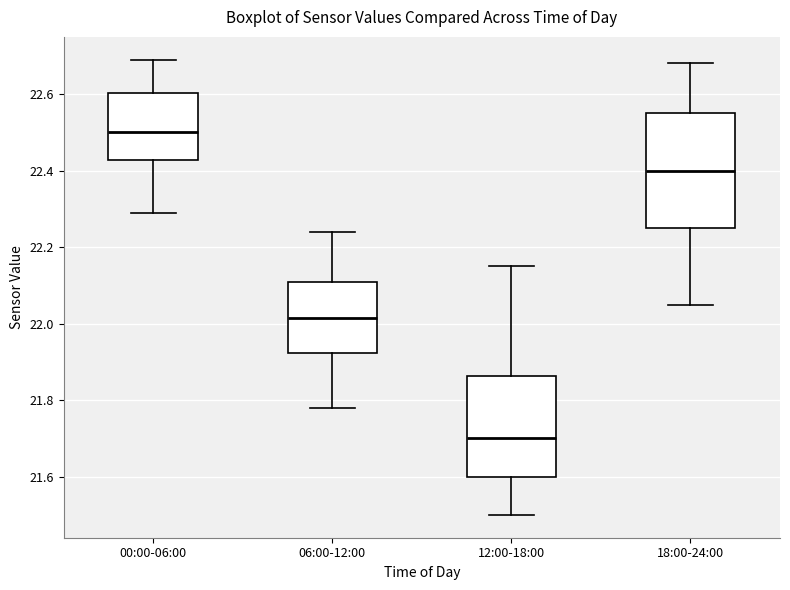

Which box's median line is the lowest?

12:00-18:00